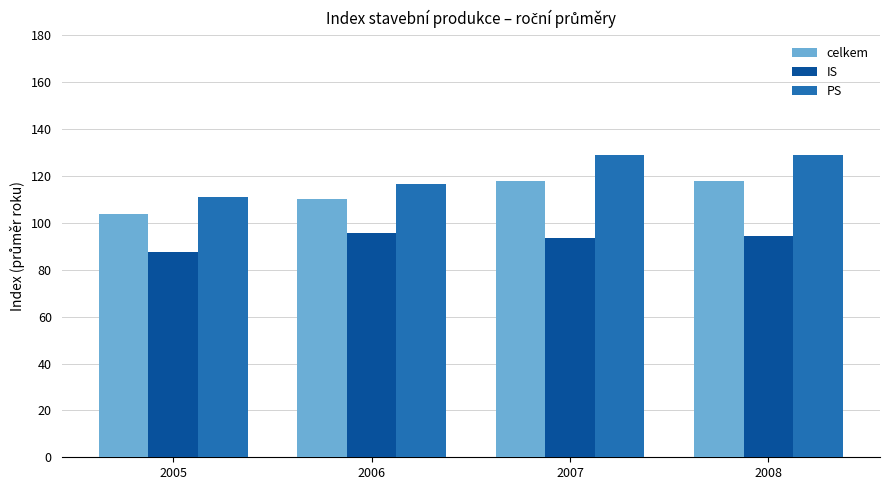

What is the value of the celkem bar at the 4th from the left?

118.0